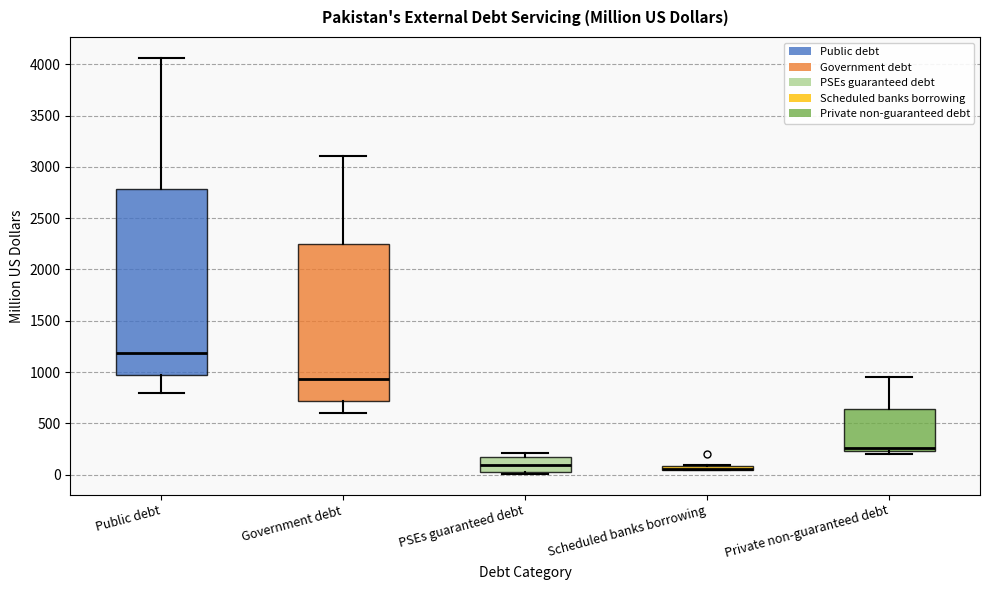

Where does the upper whisker of the box for Public debt end on the y-axis? The values are not printed on the chart, so give them approximately, as read against the axis.

4050